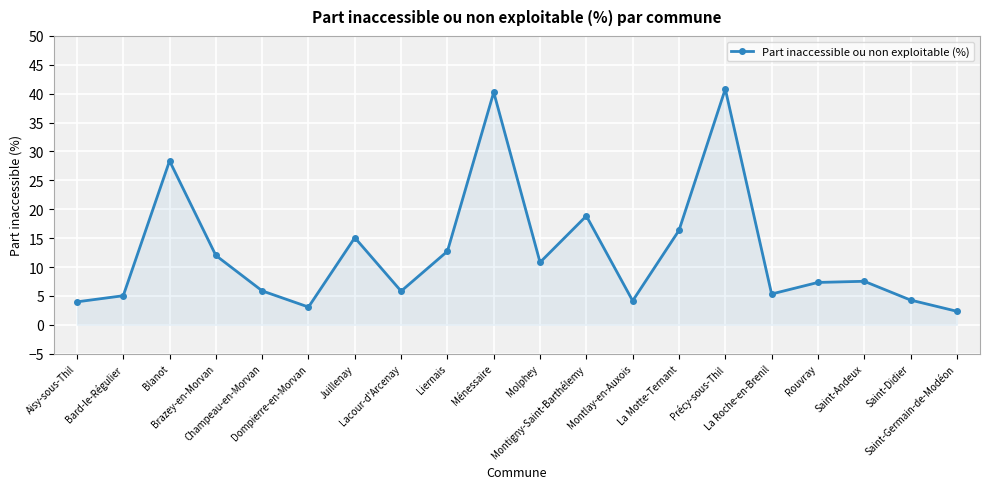

Approximately how many times larger is the value at La Roche-en-Brenil compared to Juillenay?

0.4